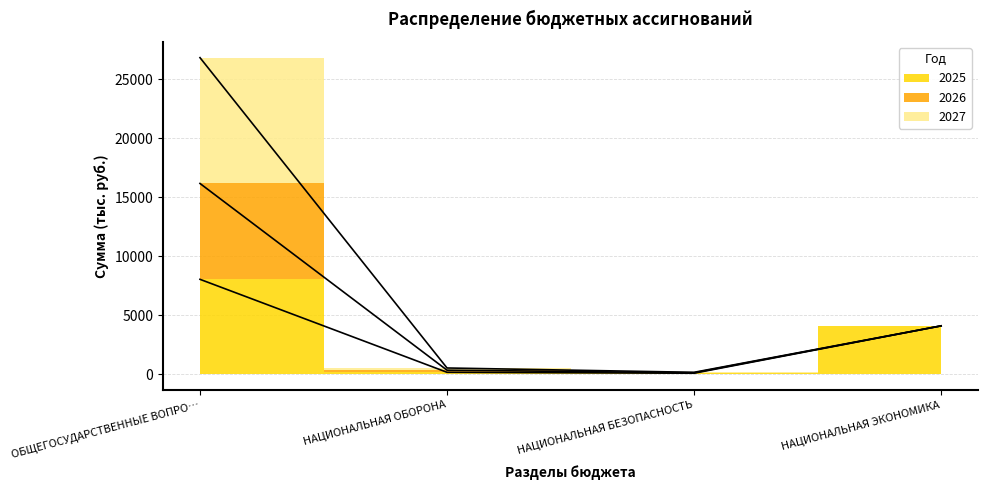

What is the total value across all series at НАЦИОНАЛЬНАЯ БЕЗОПАСНОСТЬ?

247.9